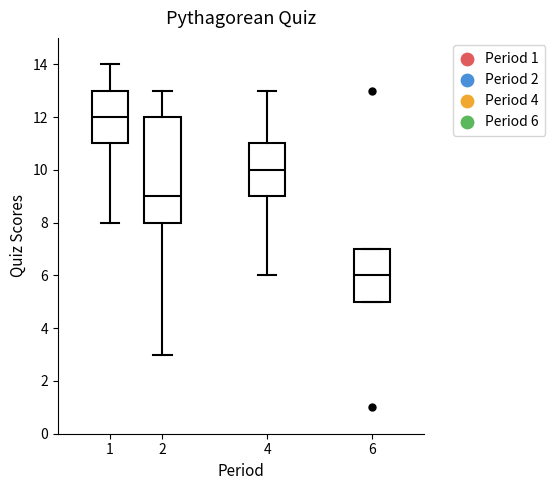

Comparing the boxes themselves (not the whiskers), which one is the tallest?

2